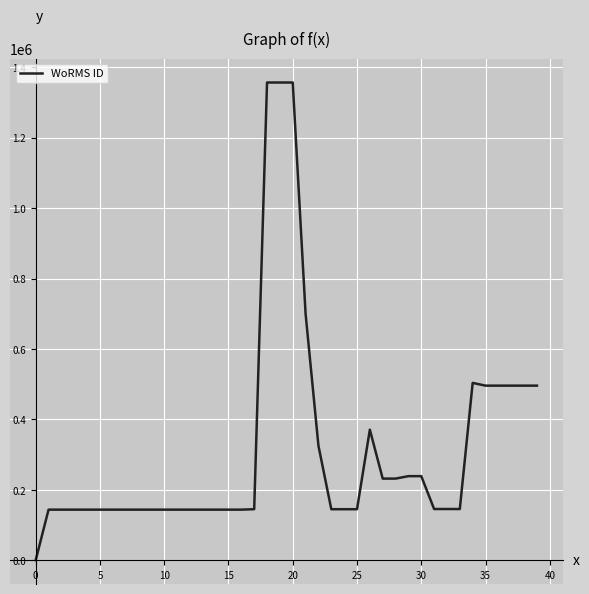

What is the difference between the maximum and minimum values?

1355682